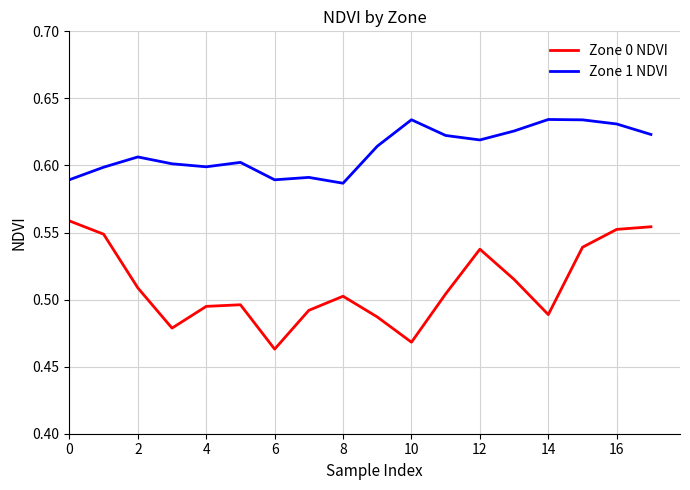

Which series has the widest spread of values?

Zone 0 NDVI